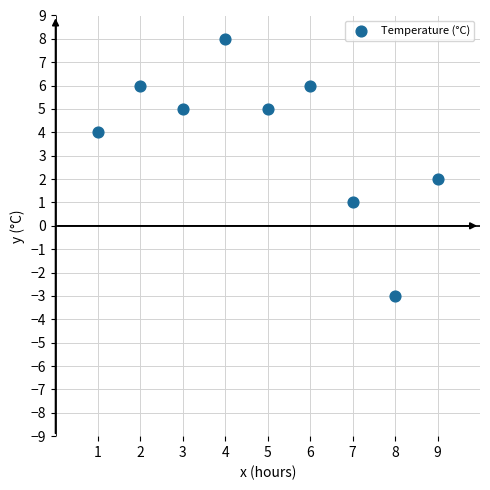

What is the average Y value?

4